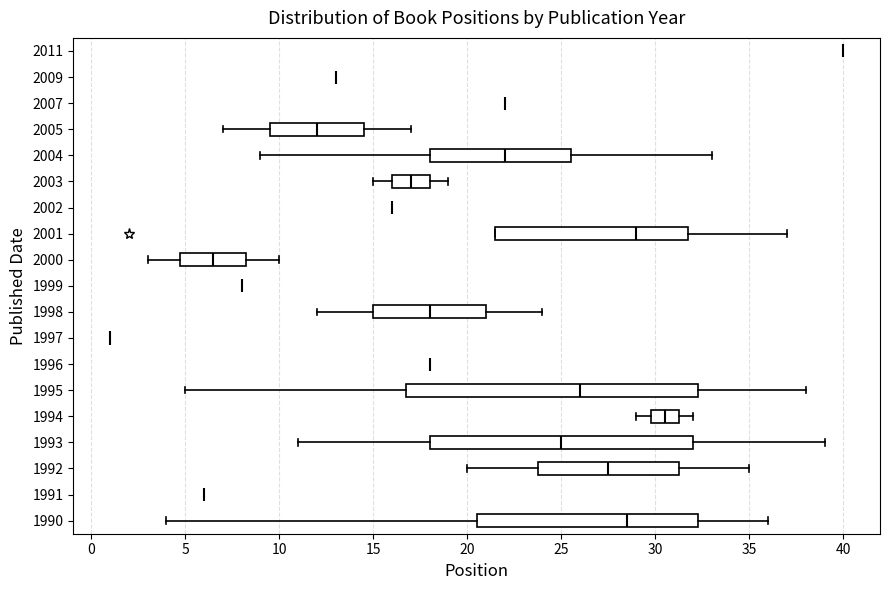

Comparing the boxes themselves (not the whiskers), which one is the widest?

1995